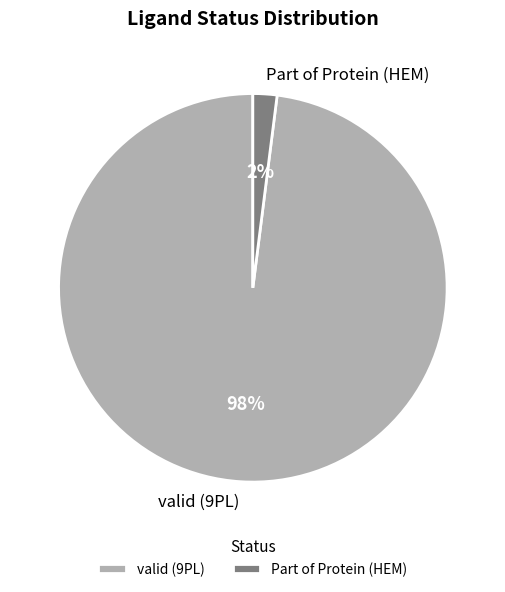

How many slices are in this pie chart?

2